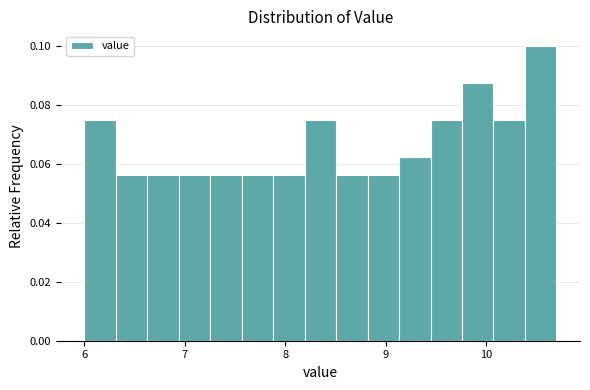

Around what value on the x-axis is the tallest bar? Give the approximate position of its centre, as read against the axis.

10.5